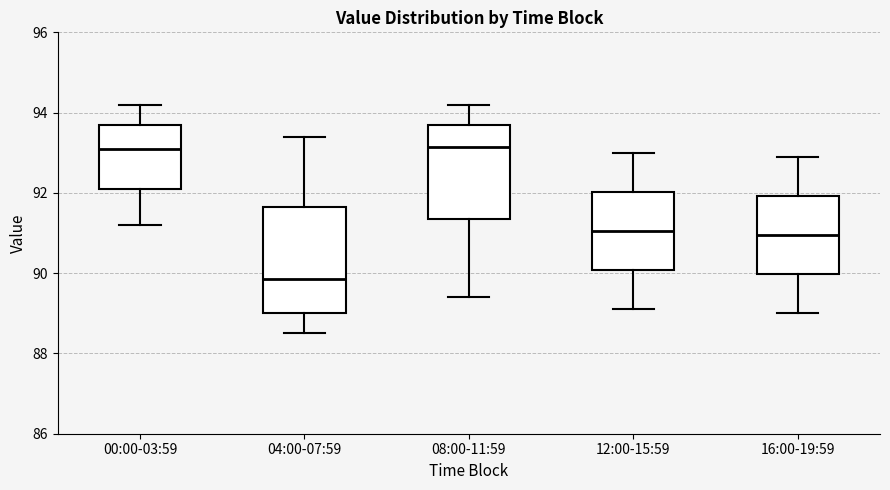

Which box's median line is the lowest?

04:00-07:59